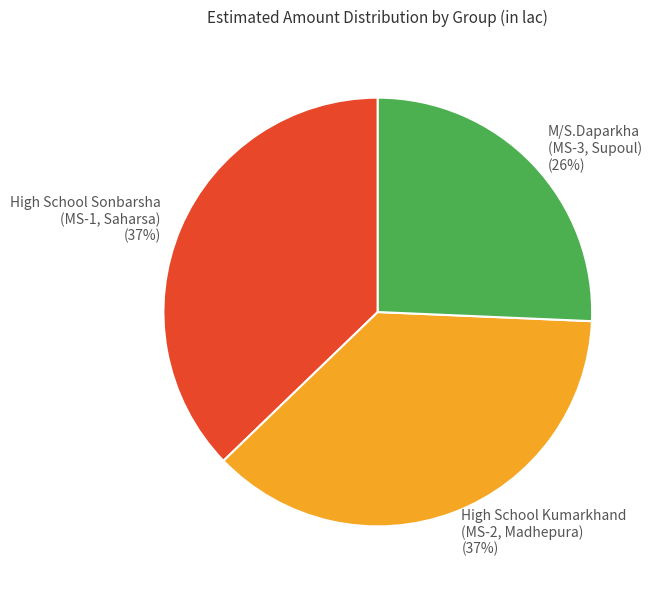

What is the ratio of the value at M/S.Daparkha (MS-3, Supoul) to the value at High School Sonbarsha (MS-1, Saharsa)?

0.7